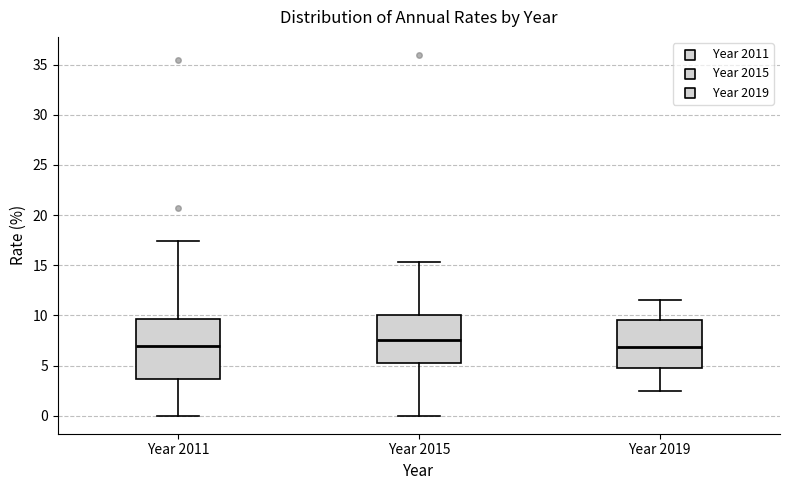

Comparing the boxes themselves (not the whiskers), which one is the tallest?

Year 2011